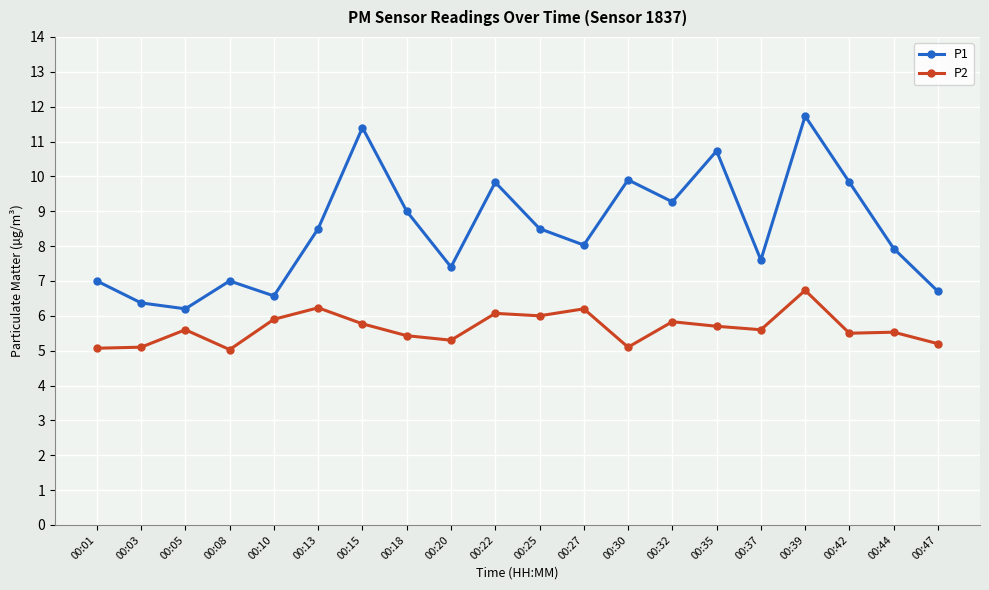

What is the value of the P1 point at the 13th from the left?

9.9